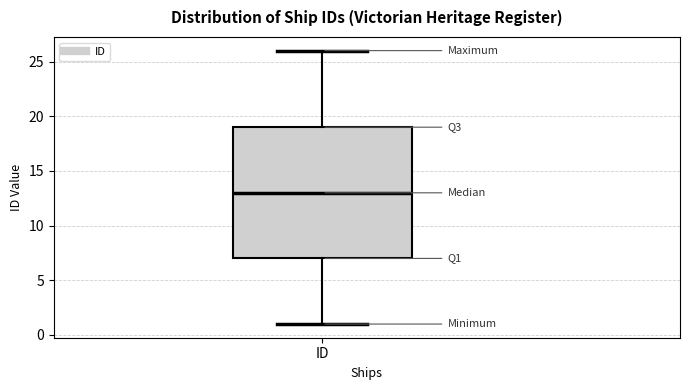

Read this box plot against the y-axis: the position of the median line, the range covered by the box, and the ends of both whiskers. The values are not printed on the chart, so give them approximately, as read against the axis.

median 13, box 7 to 19, whiskers 1 to 26